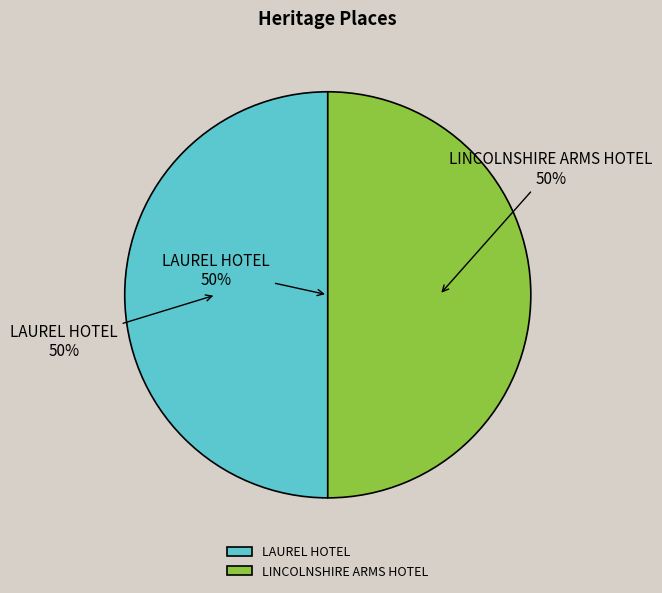

Count the number of slices in the pie.

2